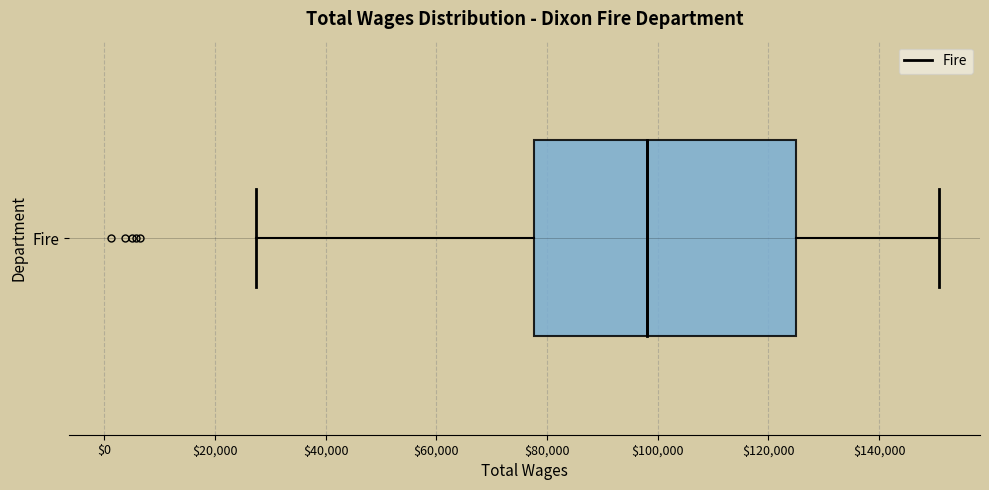

Read this box plot against the x-axis: the position of the median line, the range covered by the box, and the ends of both whiskers. The values are not printed on the chart, so give them approximately, as read against the axis.

median 98000, box 78000 to 124000, whiskers 28000 to 150000